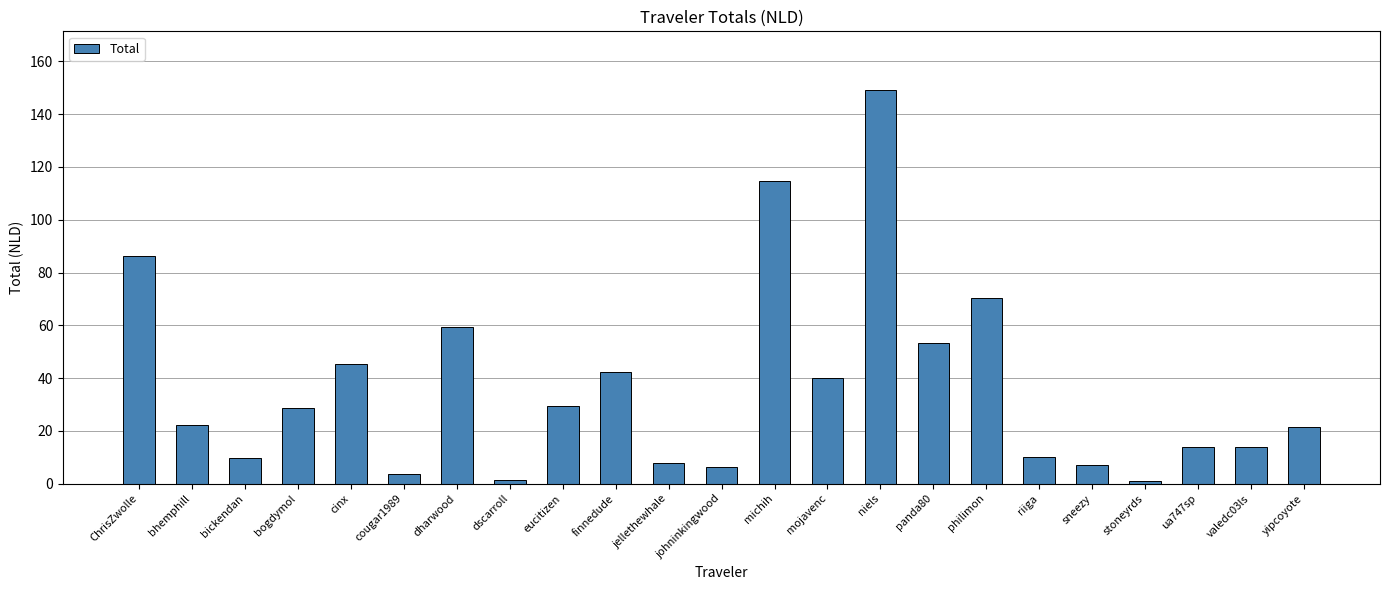

At which label is the value closest to 74?

philimon